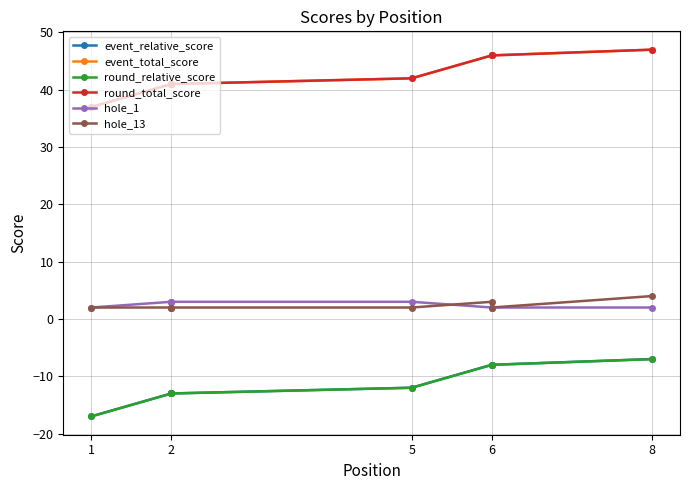

Which series has the widest spread of values?

event_relative_score